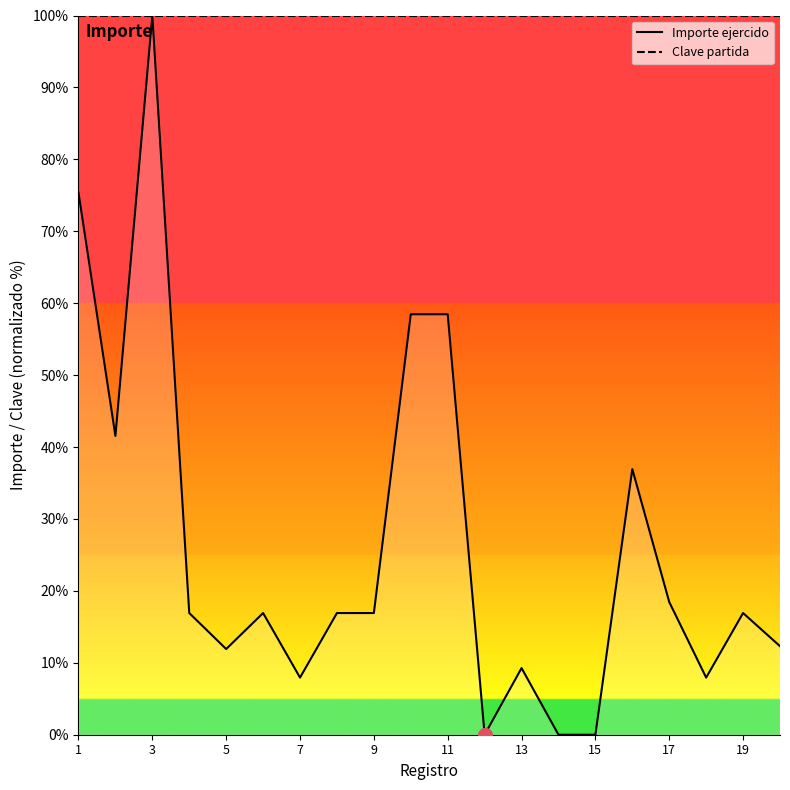

What is the greatest value displayed?

100.0